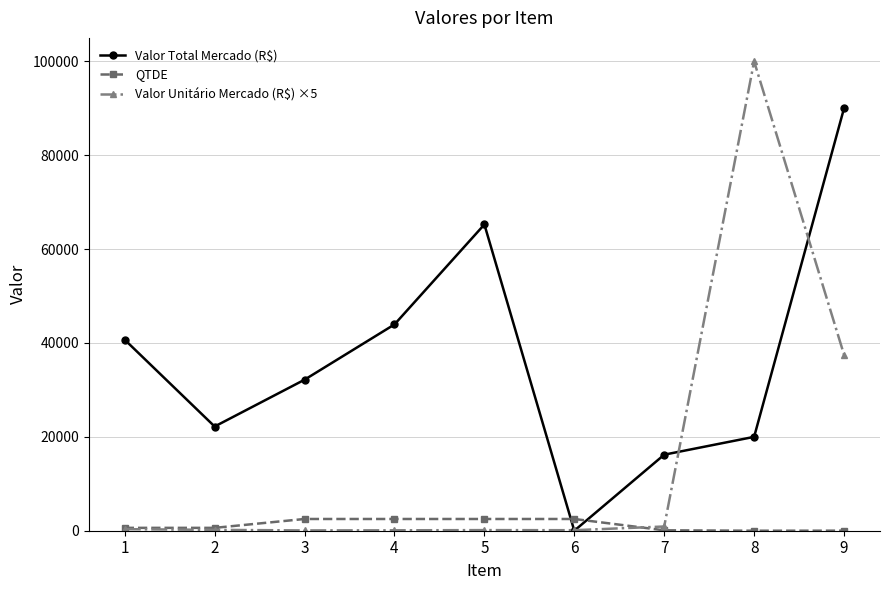

What is the greatest value displayed?

100000.0